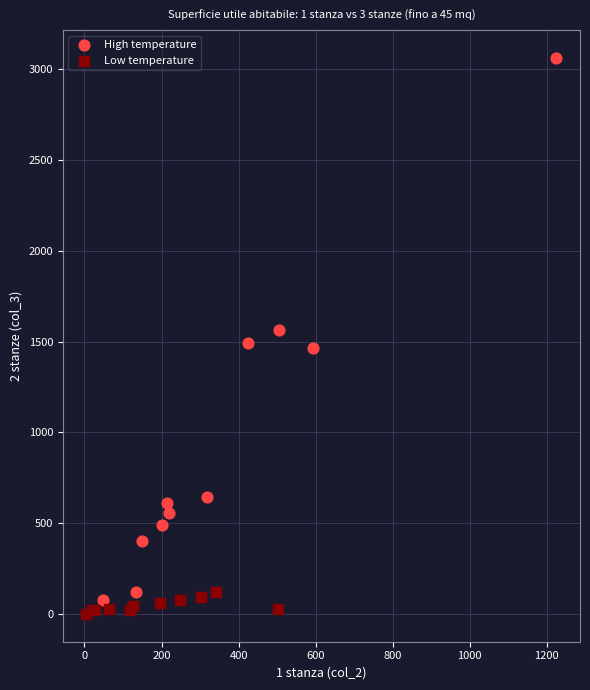

What are all the series names shown in the legend?

High temperature, Low temperature